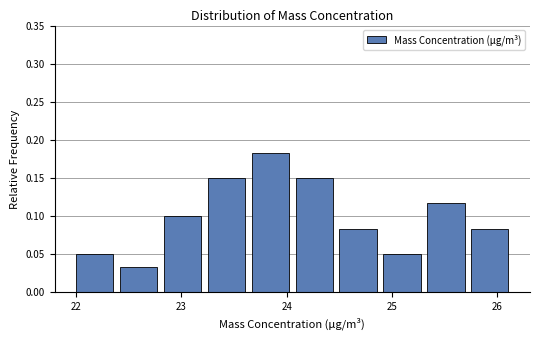

Over which range of the x-axis is the bar tallest?

23.7 to 24.1